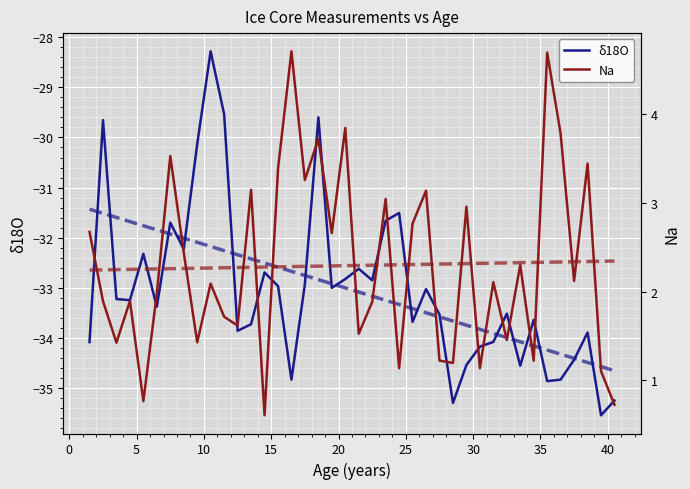

What is the sum of all δ18O values?

-1321.9